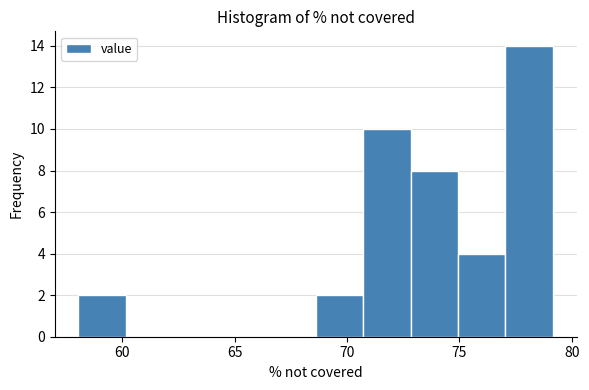

Reading left to right, transcribe this chart: for each bar, give the range it covers on the x-axis and its height. Neither the bar edges nor the heights are printed on the chart, so give them approximately, as read against the axes.

58.0 to 60.0: 2
60.0 to 62.5: 0
62.5 to 64.5: 0
64.5 to 66.5: 0
66.5 to 68.5: 0
68.5 to 70.5: 2
70.5 to 73.0: 10
73.0 to 75.0: 8
75.0 to 77.0: 4
77.0 to 79.0: 14